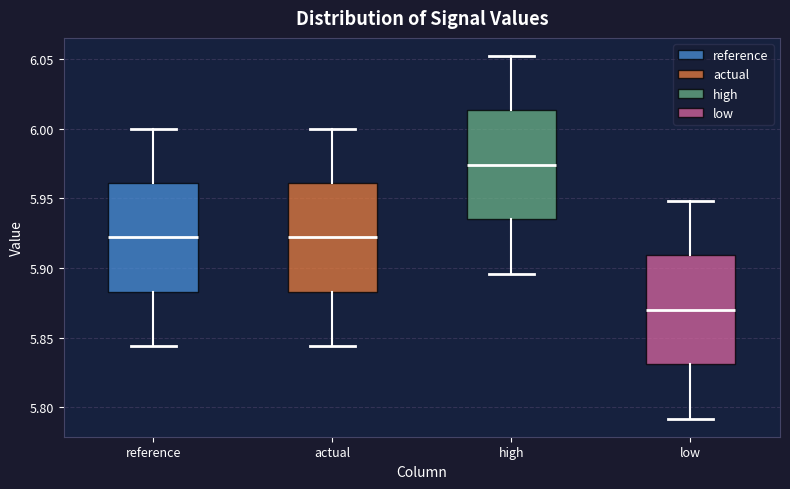

Reading left to right, transcribe this box plot: for each box, give where its median line is, the range the box spans, and where its two whiskers end, as read against the y-axis. The values are not printed on the chart, so give them approximately, as read against the axis.

reference: median 5.920, box 5.885 to 5.960, whiskers 5.845 to 6.000
actual: median 5.920, box 5.885 to 5.960, whiskers 5.845 to 6.000
high: median 5.975, box 5.935 to 6.015, whiskers 5.895 to 6.050
low: median 5.870, box 5.830 to 5.910, whiskers 5.790 to 5.950